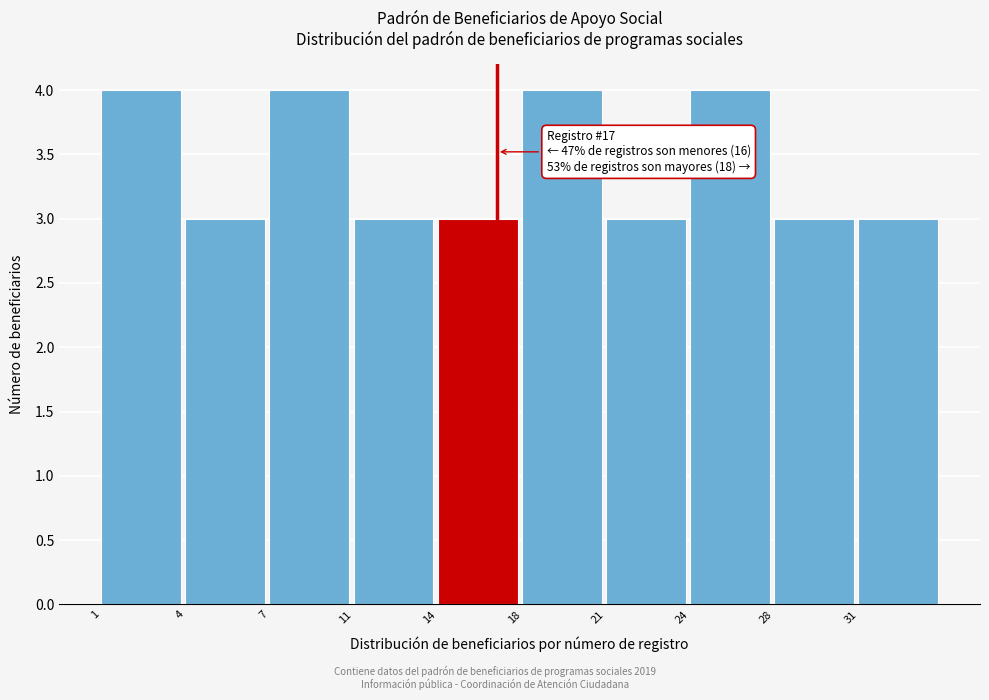

Reading right to left, list all the values displayed in this chart.

3	3	4	3	4	3	3	4	3	4